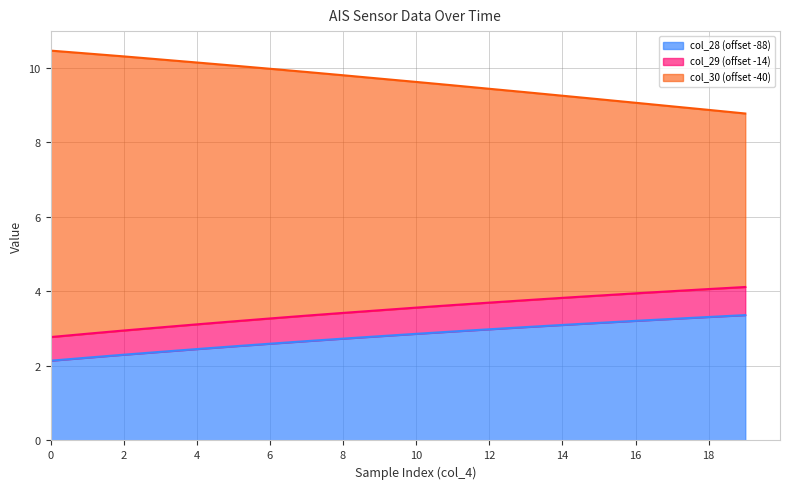

Is it true that col_28 (offset -88) equals 1.5 at 12?

False